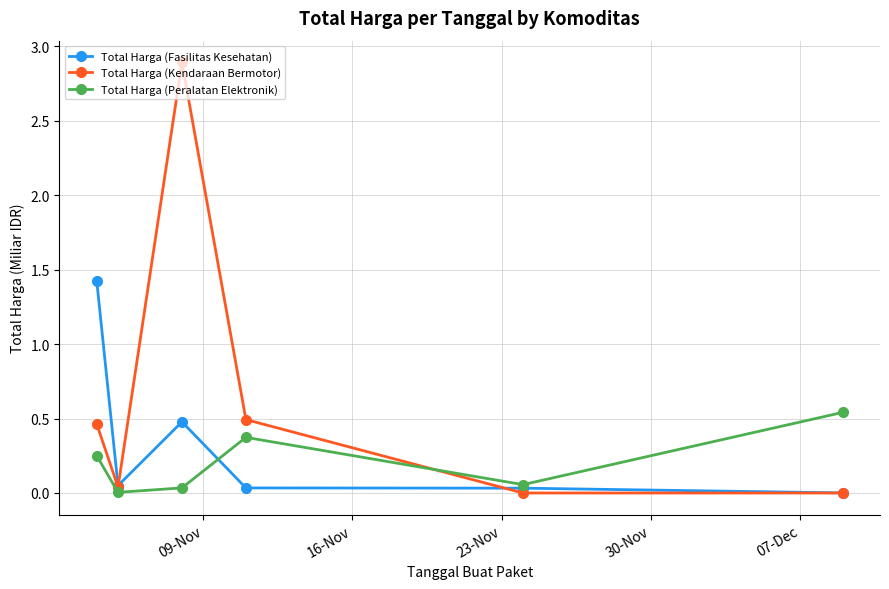

Which series has the largest total across all categories?

Total Harga (Kendaraan Bermotor)